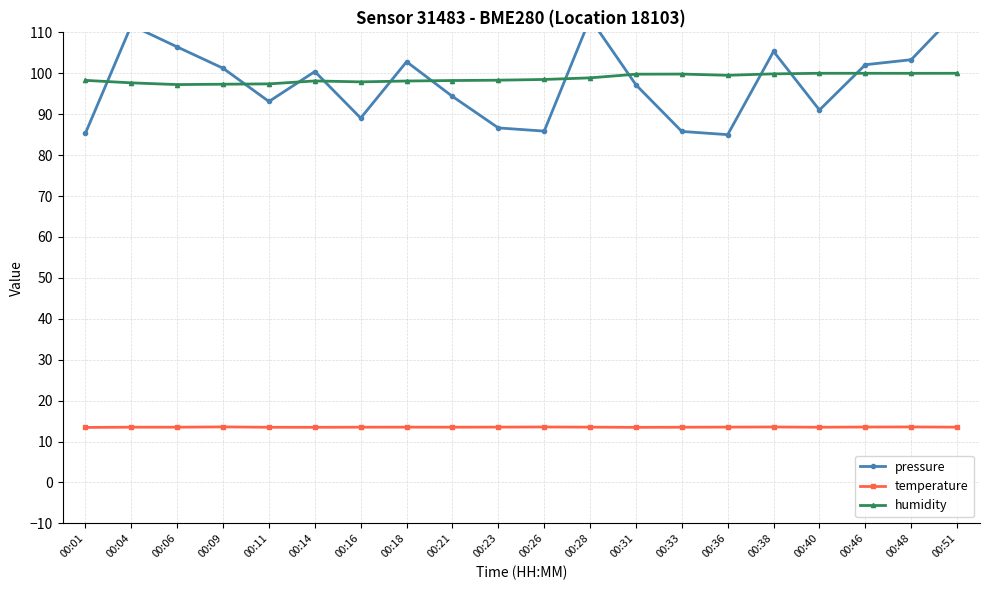

Which series changed the most between 00:18 and 00:48?

humidity